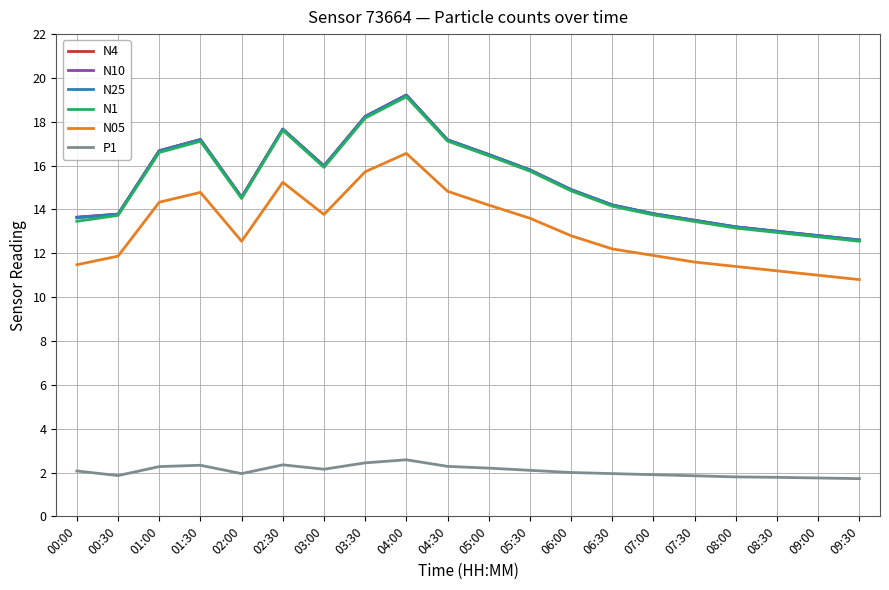

The N4 series shows 17.7 at 02:30. True or false?

True